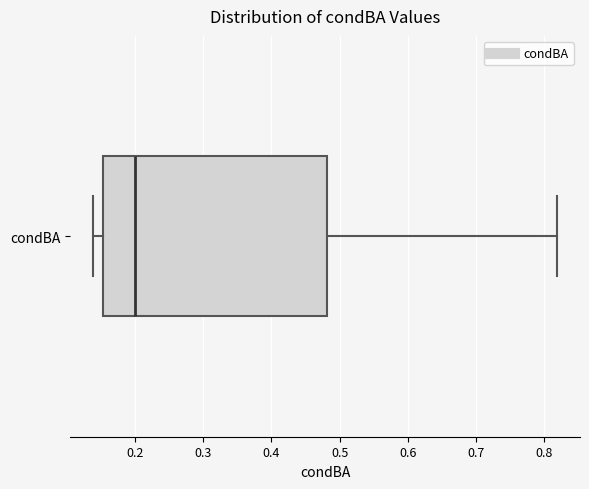

Where is the right edge of the box for condBA on the x-axis? The values are not printed on the chart, so give them approximately, as read against the axis.

0.48